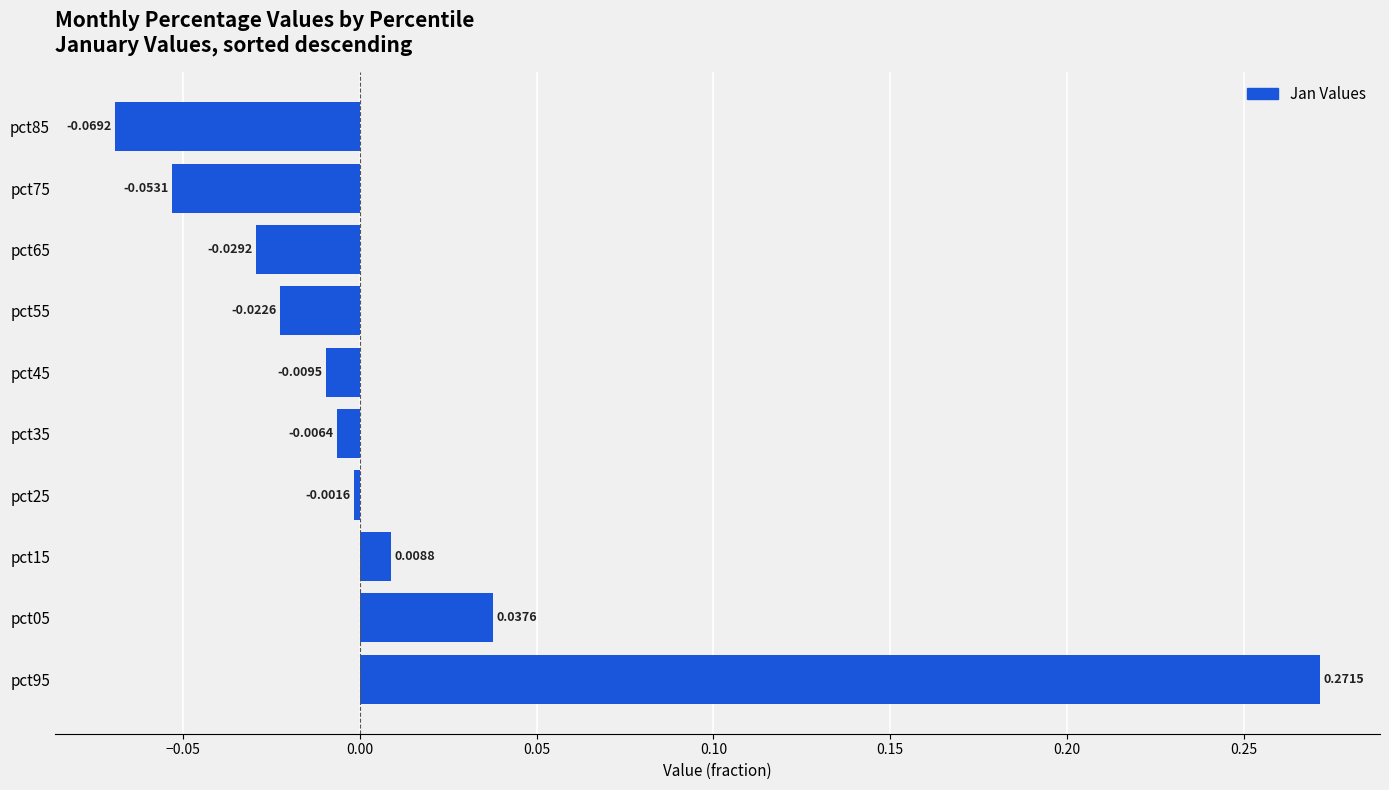

What is the sum of all values?

0.1